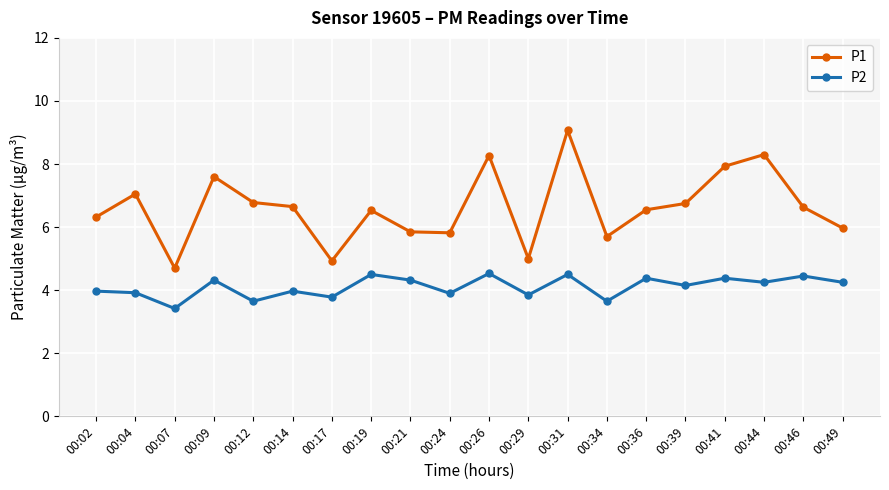

The P1 series shows 3.8 at 00:26. True or false?

False